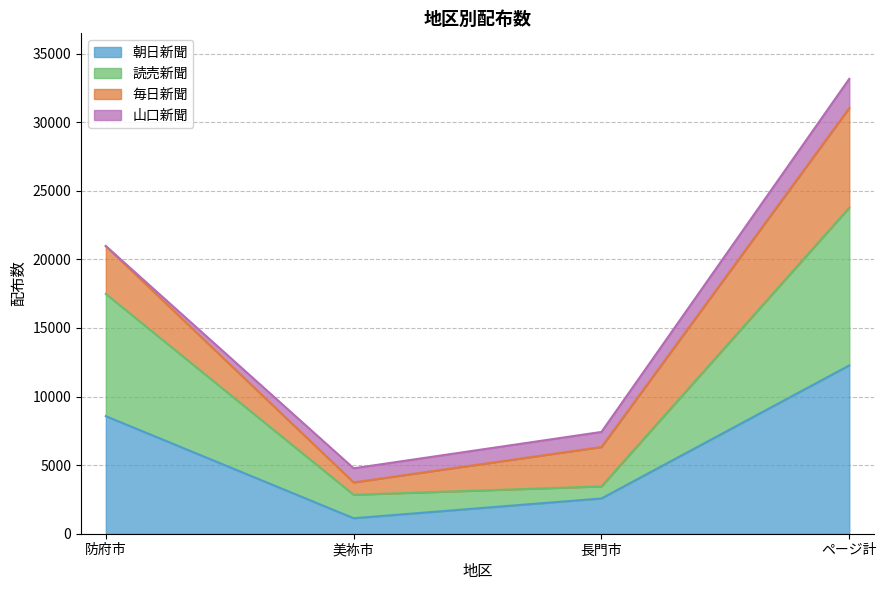

What is the highest value of the 朝日新聞 series?

12270